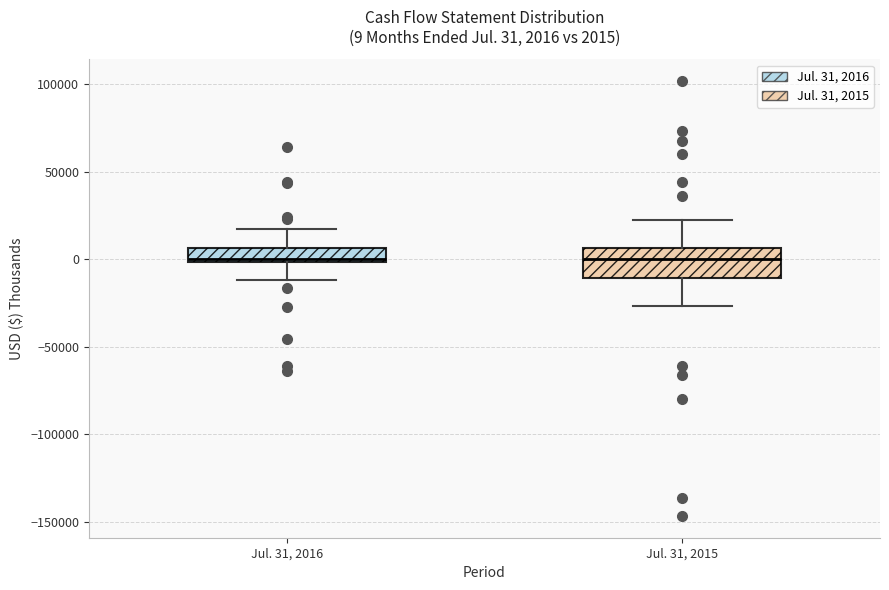

Comparing the boxes themselves (not the whiskers), which one is the tallest?

Jul. 31, 2015